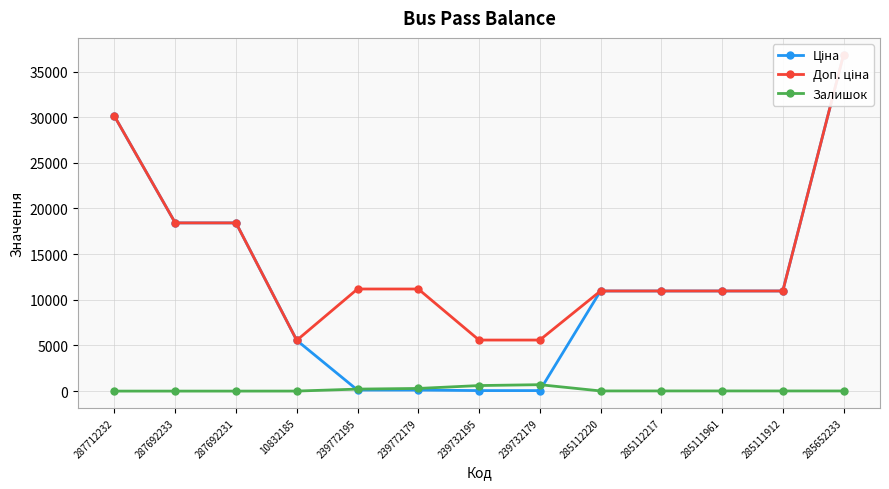

What is the label of the 1st point from the left?

287712232